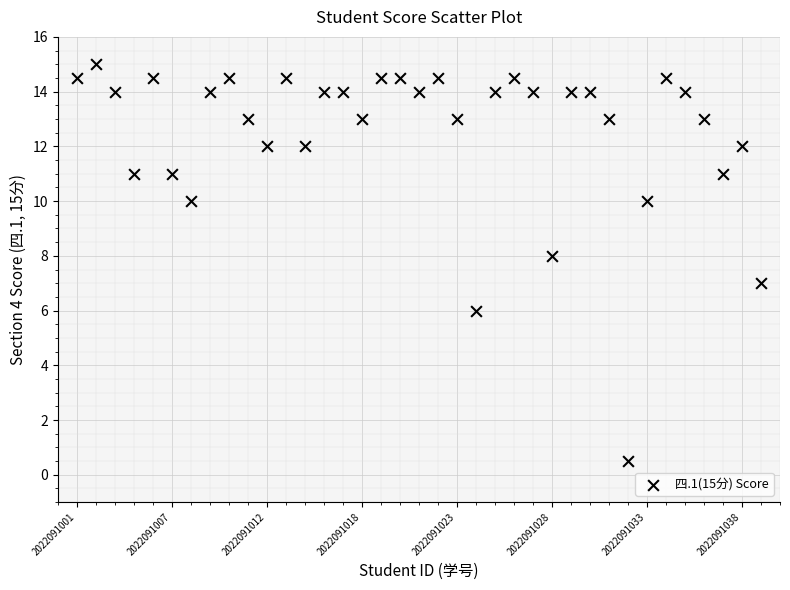

What is the range of Y values (max minus min)?

14.5